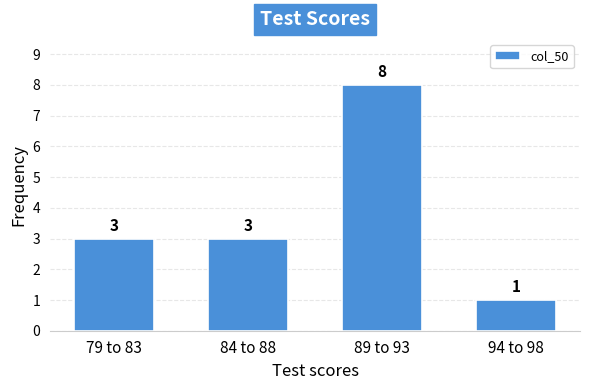

Reading right to left, extract all data points from this chart.

1	8	3	3